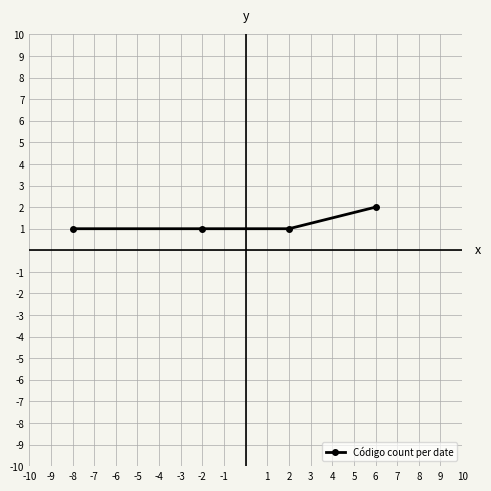

The value at -8 is 0. True or false?

False